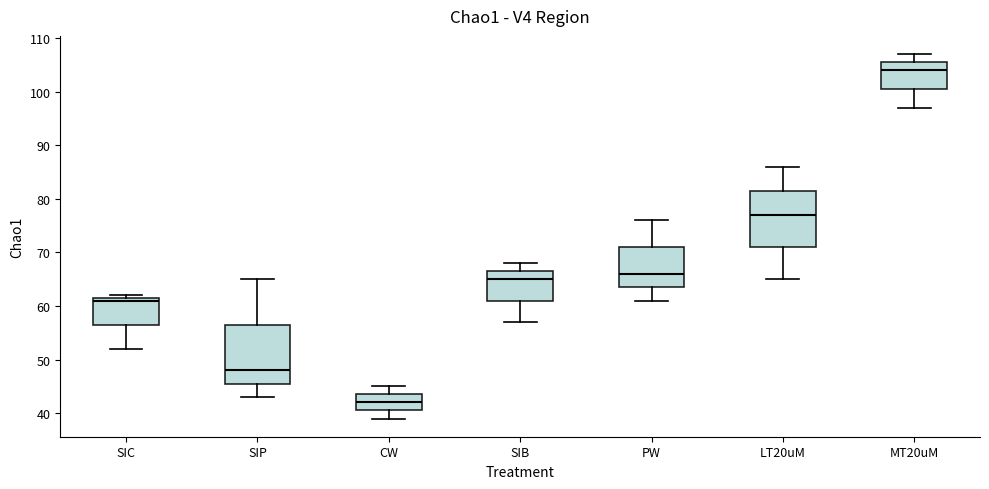

Reading left to right, transcribe this box plot: for each box, give where its median line is, the range the box spans, and where its two whiskers end, as read against the y-axis. The values are not printed on the chart, so give them approximately, as read against the axis.

SIC: median 61, box 57 to 62, whiskers 52 to 62 (just above the box's upper edge)
SIP: median 48, box 46 to 57, whiskers 43 to 65
CW: median 42, box 41 to 44, whiskers 39 to 45
SIB: median 65, box 61 to 67, whiskers 57 to 68
PW: median 66, box 64 to 71, whiskers 61 to 76
LT20uM: median 77, box 71 to 82, whiskers 65 to 86
MT20uM: median 104, box 101 to 106, whiskers 97 to 107